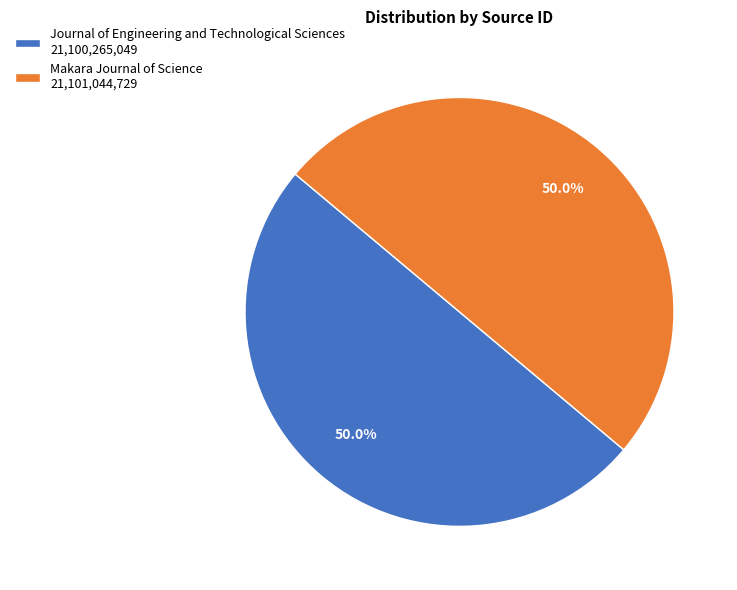

Combined, do Makara Journal of Science and Journal of Engineering and Technological Sciences account for over 50%?

Yes